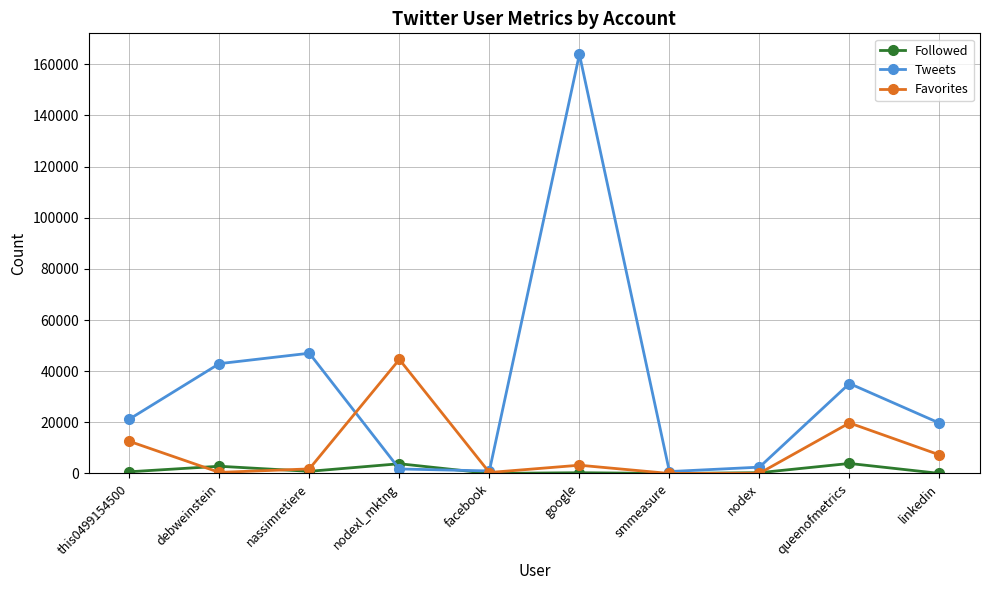

In Followed, how many points are higher than both neighbors (excluding endpoints)?

4